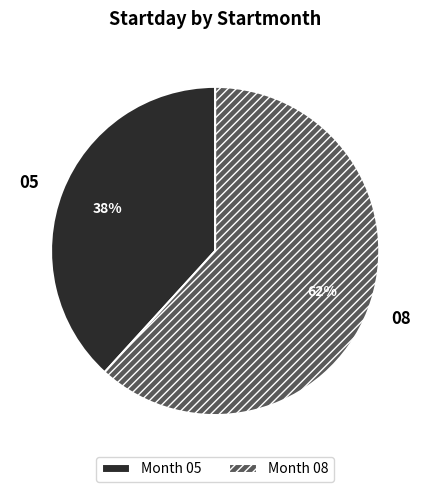

To the nearest percent, what is the difference between the largest and smallest slice percentages?

24%